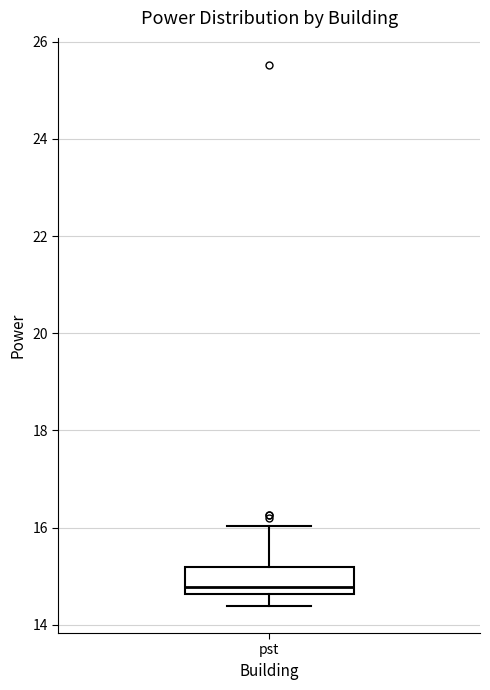

Where does the median line of the box for pst sit on the y-axis? The values are not printed on the chart, so give them approximately, as read against the axis.

14.8